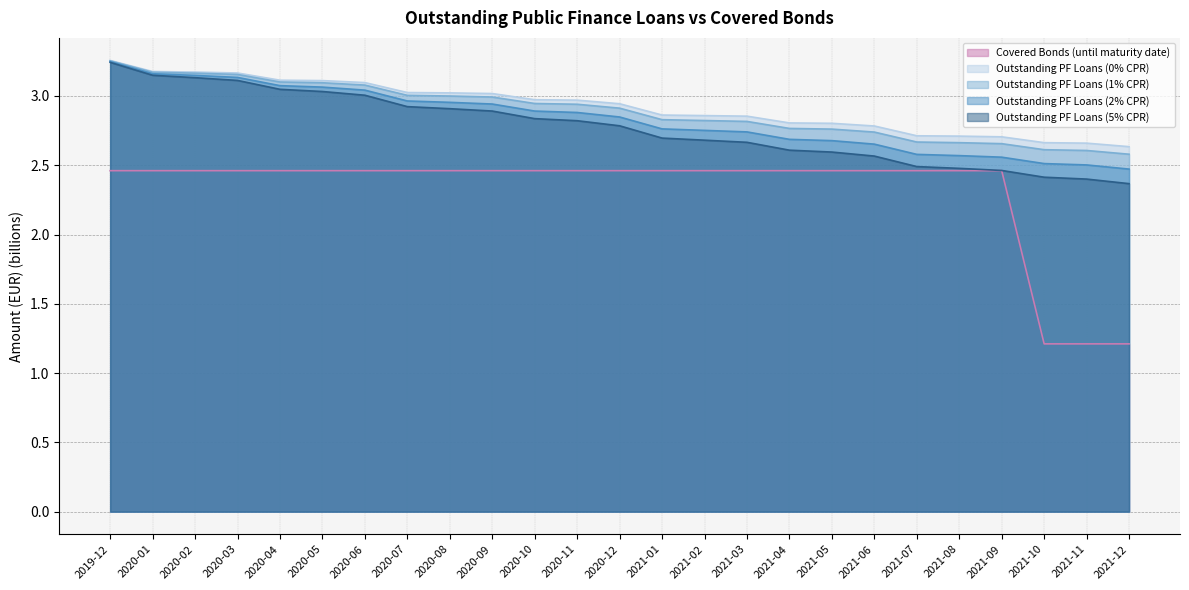

The value of Outstanding PF Loans (1% CPR) at 2020-01 is 3.2. True or false?

True